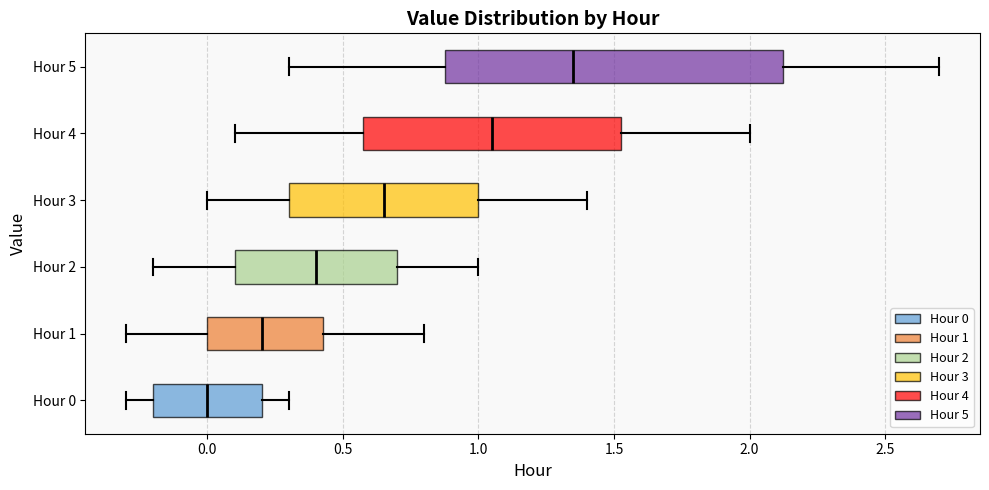

Where does the median line of the box for Hour 2 sit on the x-axis? The values are not printed on the chart, so give them approximately, as read against the axis.

0.40